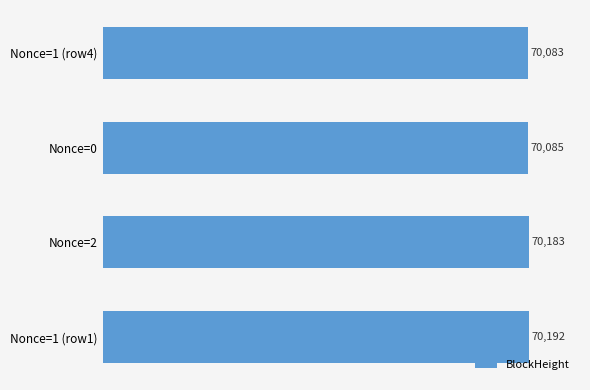

The chart shows a value of 70192 at Nonce=1 (row1). True or false?

True